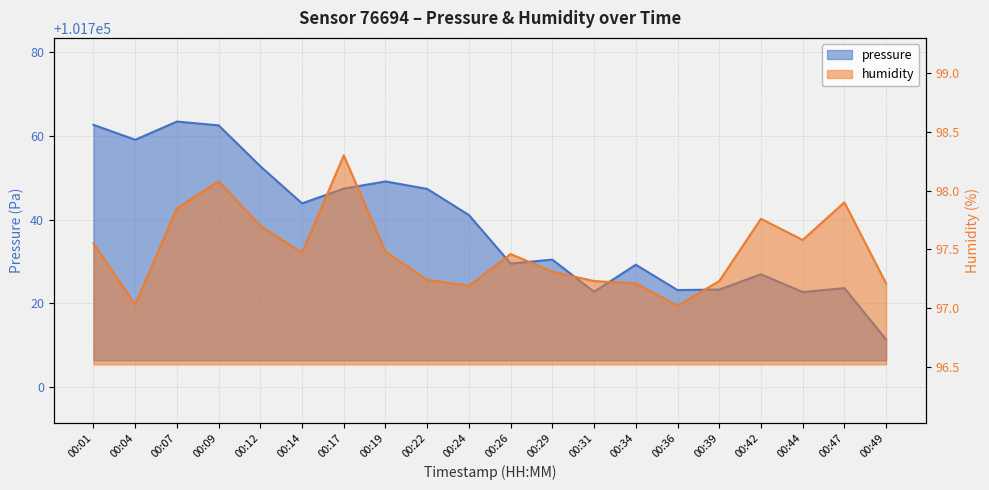

True or false: humidity has more than 0 interior local peaks.

True